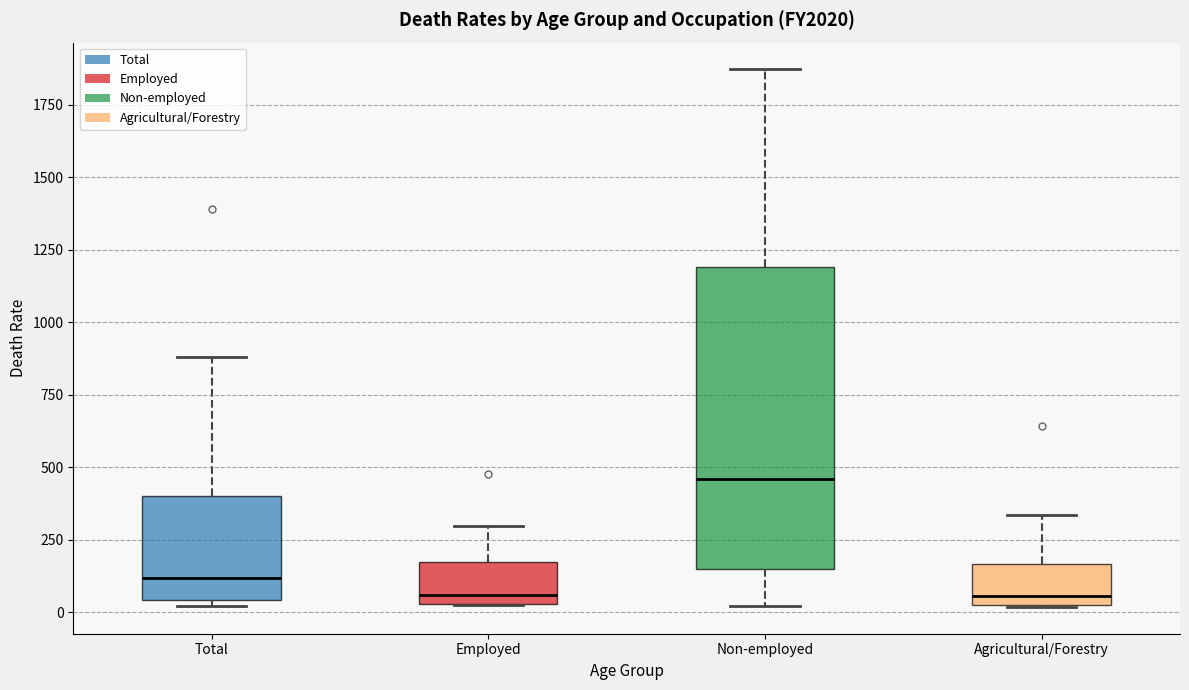

Comparing the boxes themselves (not the whiskers), which one is the tallest?

Non-employed